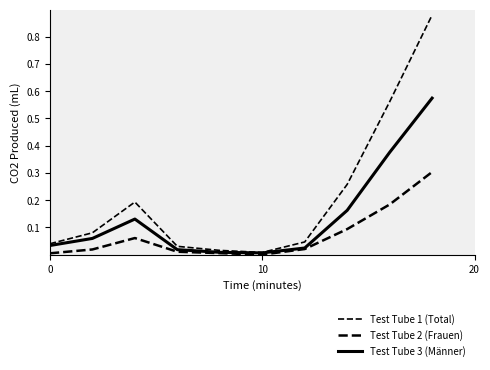

What is the value of the Test Tube 3 (Männer) point at the 3rd from the left?

0.1